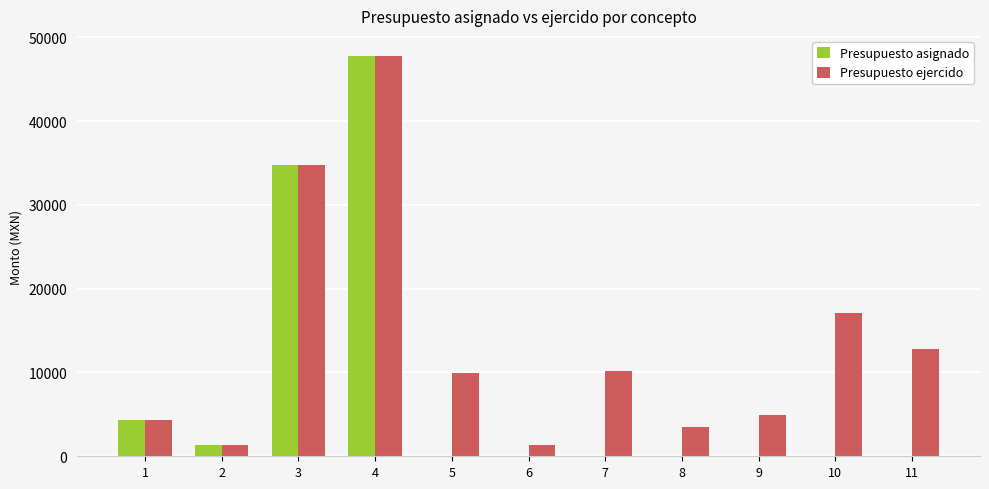

How many groups of bars are there?

11